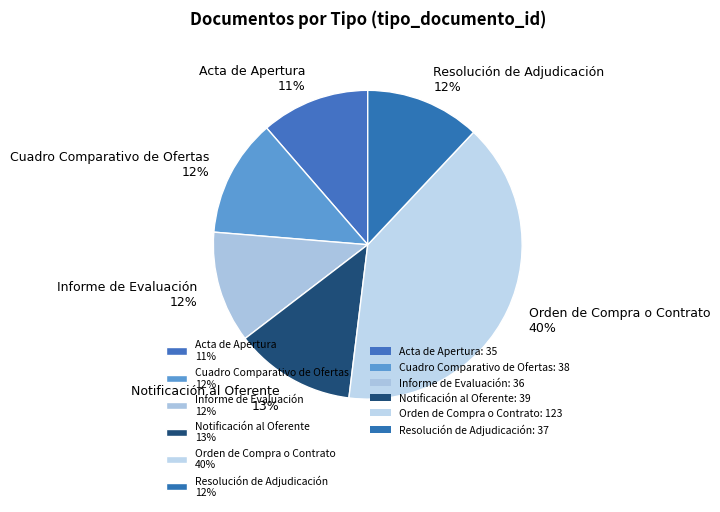

Which category has the biggest portion of the pie?

Orden de Compra o Contrato